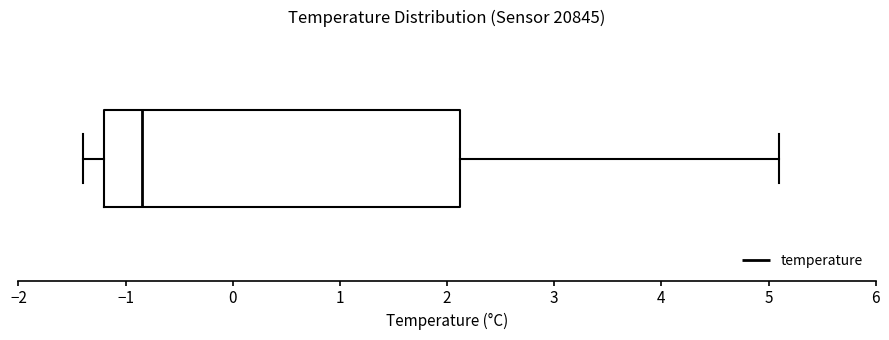

Where does the right whisker of the box end on the x-axis? The values are not printed on the chart, so give them approximately, as read against the axis.

5.1